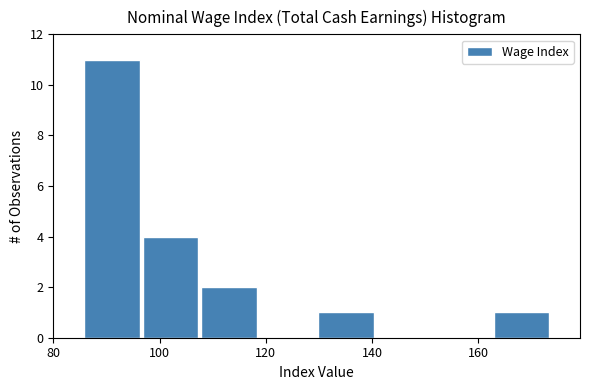

Reading left to right, transcribe this chart: for each bar, give the range it covers on the x-axis and its height. Neither the bar edges nor the heights are printed on the chart, so give them approximately, as read against the axes.

86 to 96: 11
96 to 108: 4
108 to 118: 2
118 to 130: 0
130 to 140: 1
140 to 152: 0
152 to 162: 0
162 to 174: 1